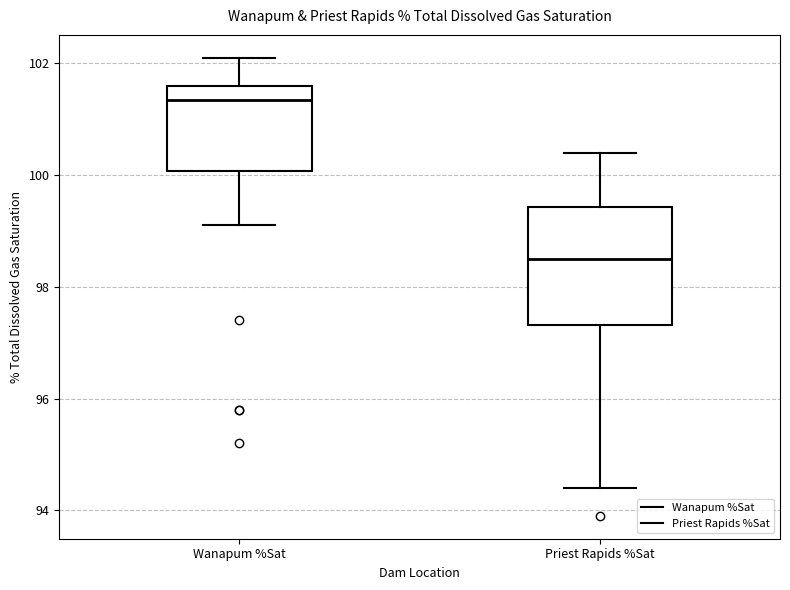

Reading left to right, read every box against the y-axis: the position of its median line, the range the box covers, and the ends of its whiskers. The values are not printed on the chart, so give them approximately, as read against the axis.

Wanapum %Sat: median 101.4, box 100.0 to 101.6, whiskers 99.2 to 102.2
Priest Rapids %Sat: median 98.6, box 97.4 to 99.4, whiskers 94.4 to 100.4